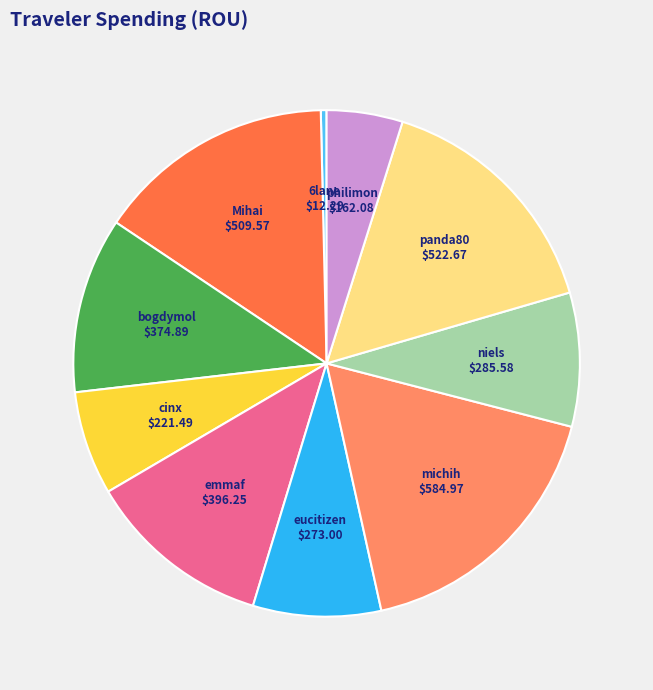

Count the number of slices in the pie.

10